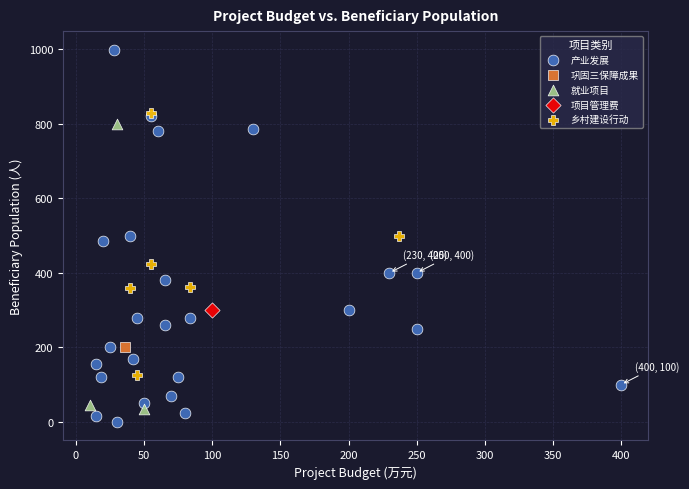

Which series contains the lowest Y value?

产业发展